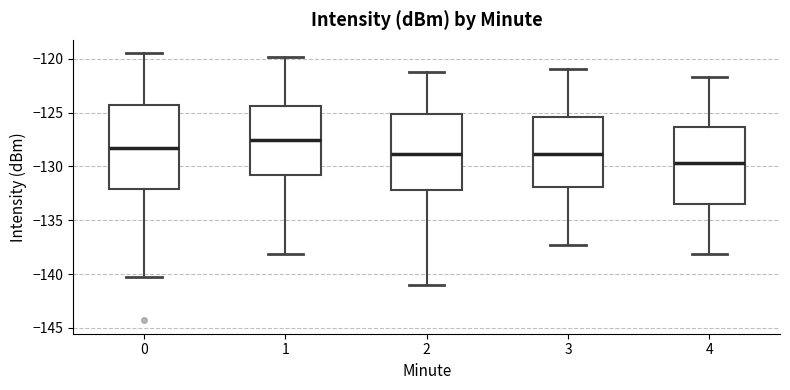

Which box has the lowest median line?

4